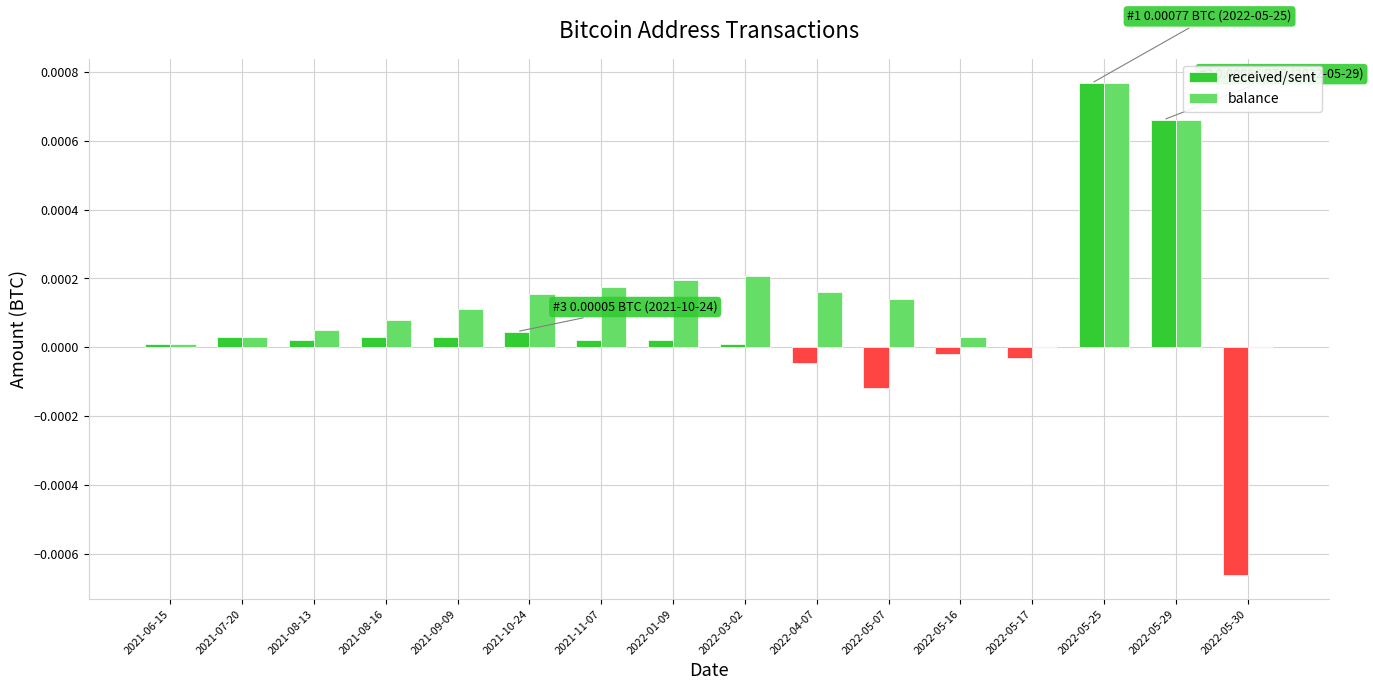

The value of balance at 2022-05-16 is 0.0. True or false?

True